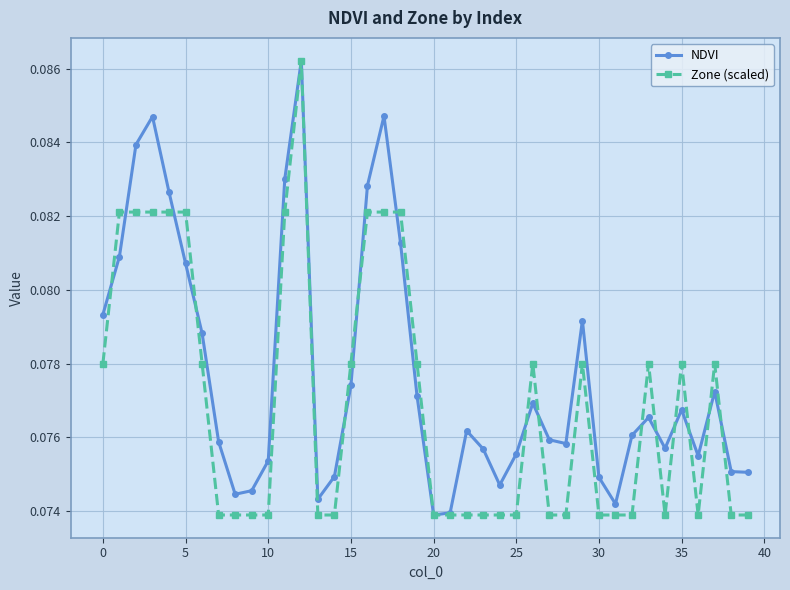

List the series in order of their overall mean, lowest first.

Zone (scaled), NDVI